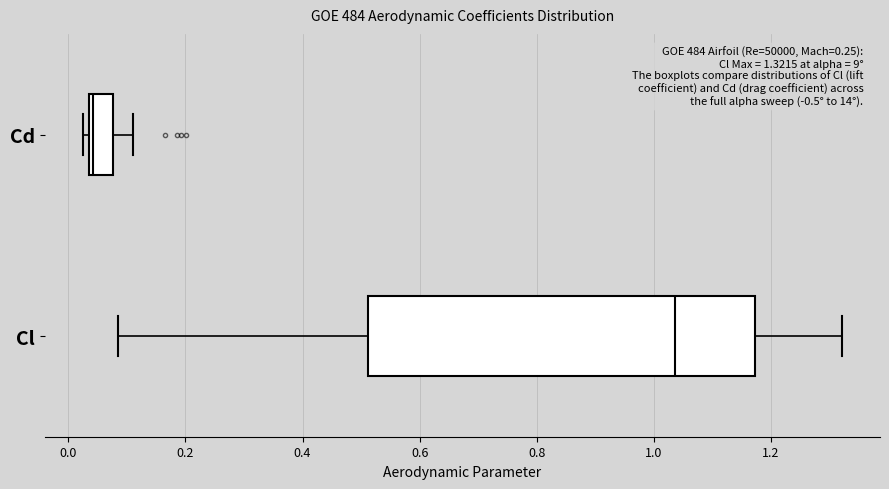

Which box is the widest, from its left edge to its right edge?

Cl